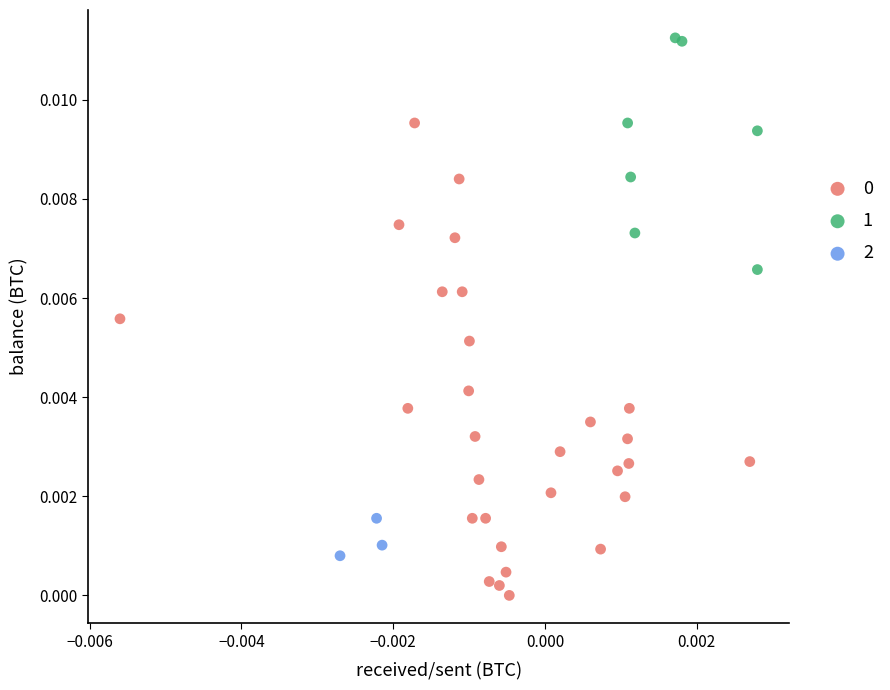

Which series contains the highest Y value?

1